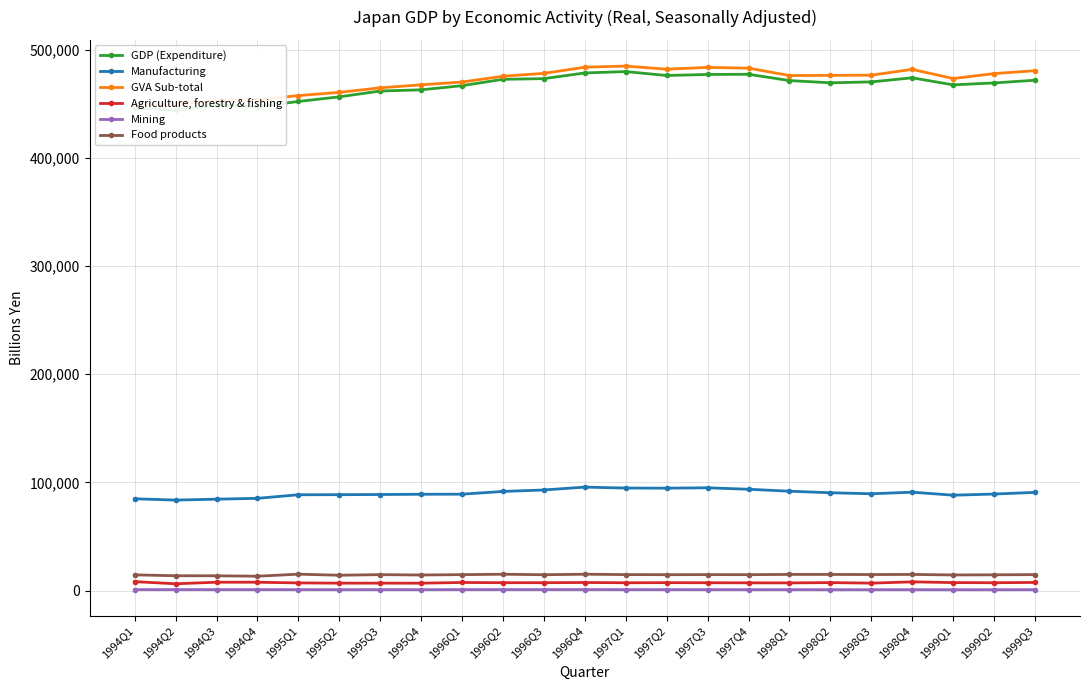

How many data points does each series have?

23